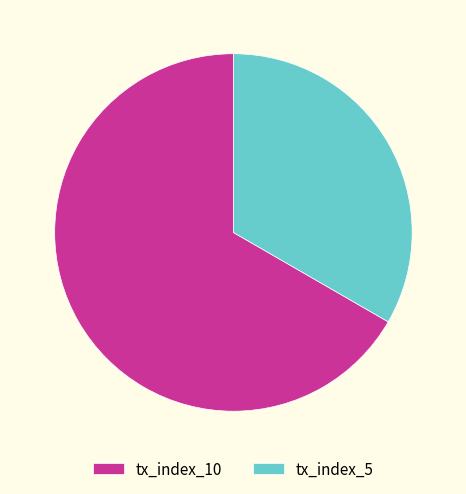

Is there a majority slice in this chart?

Yes